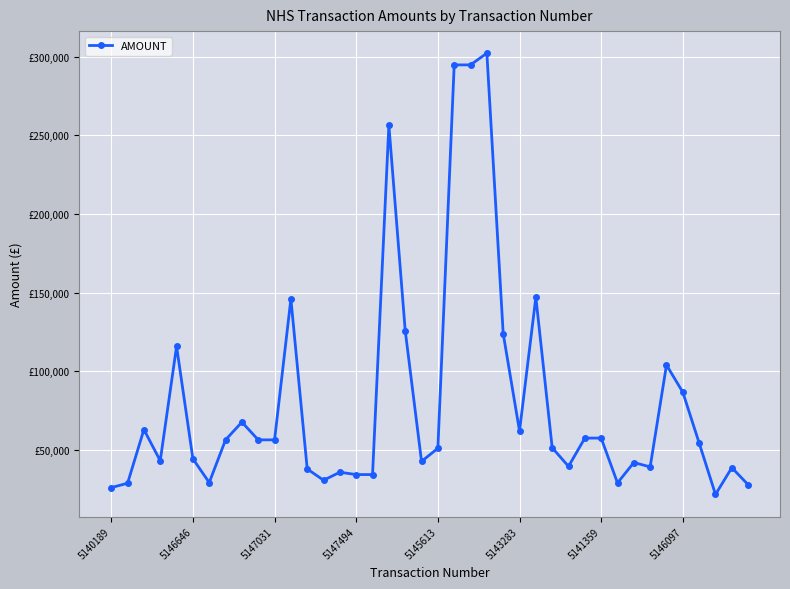

True or false: the data has more than 0 interior local peaks.

True